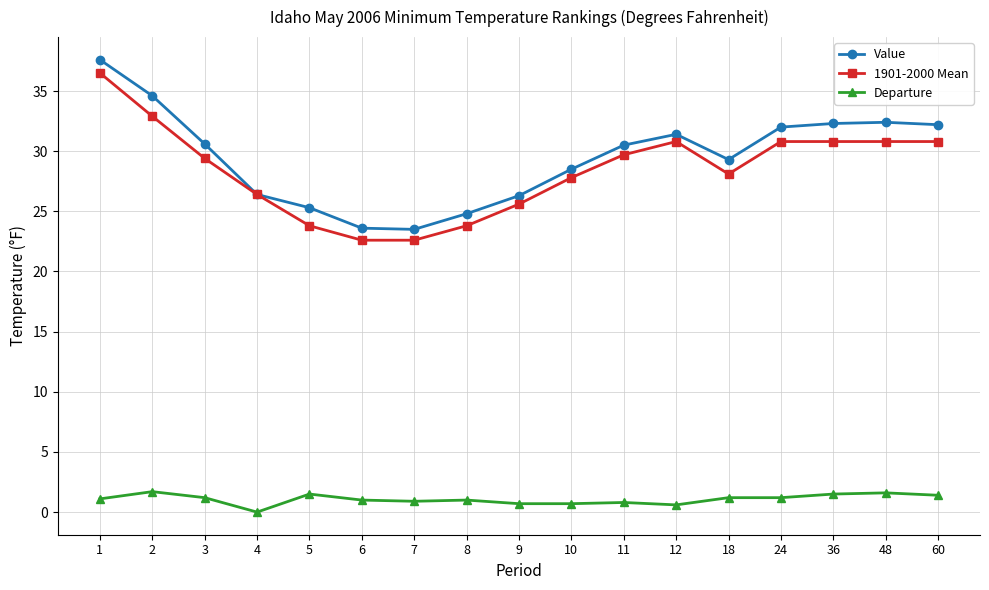

At which category does Value reach its first local peak?

12